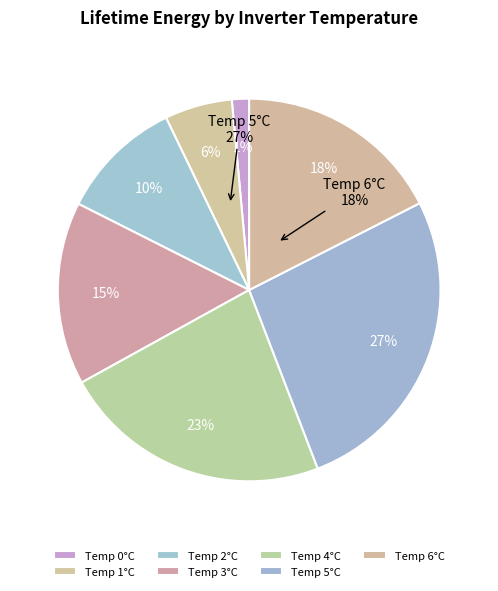

Does 3 represent more than half of the total?

No